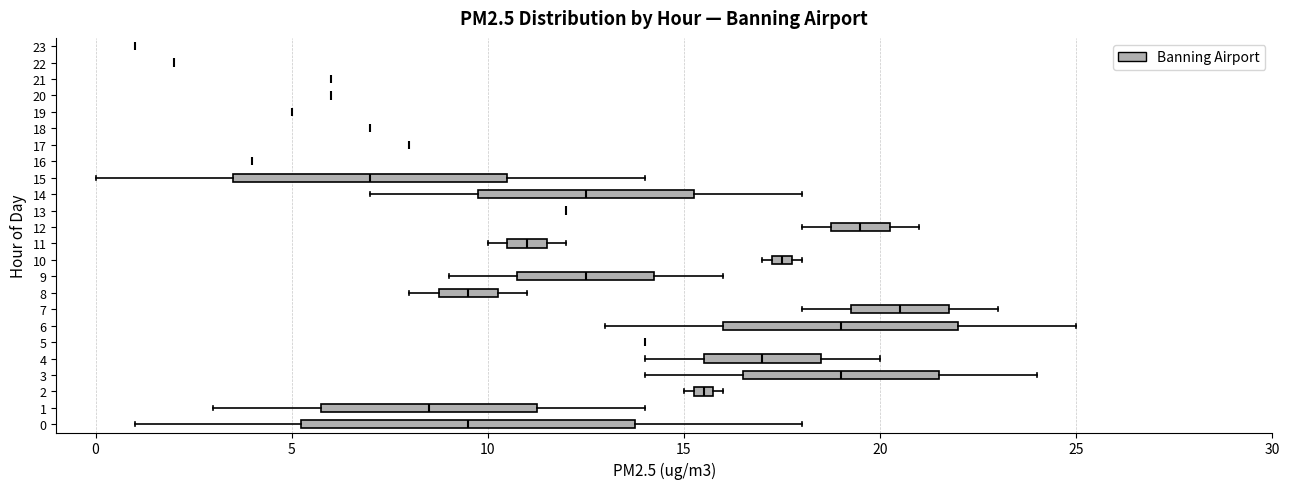

Where is the right edge of the box at y = 14 on the x-axis? The values are not printed on the chart, so give them approximately, as read against the axis.

15.5